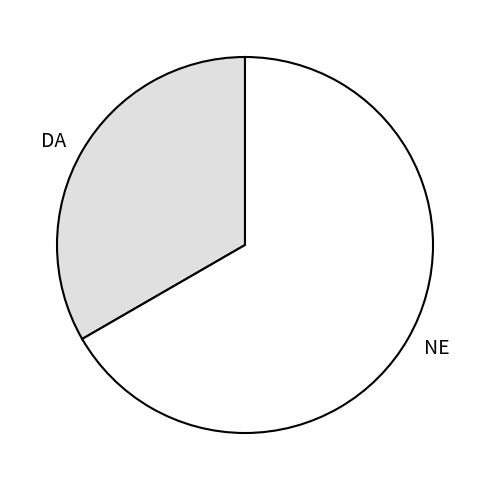

What is the majority slice?

NE